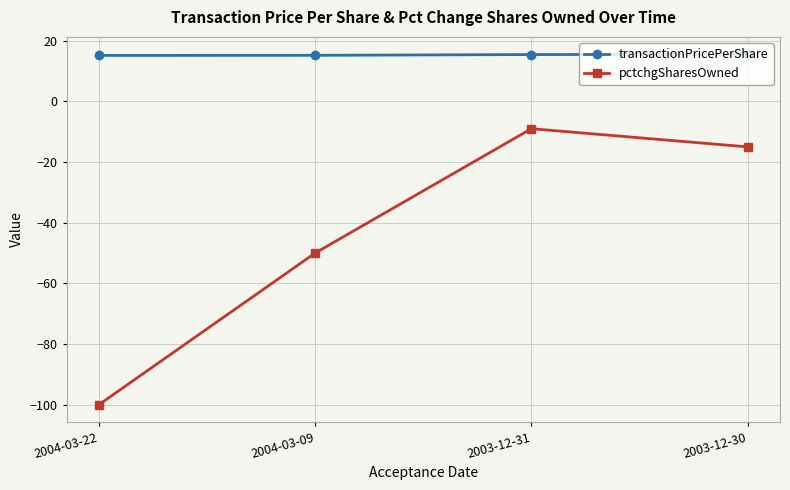

At which label does pctchgSharesOwned first exceed -15?

2003-12-31